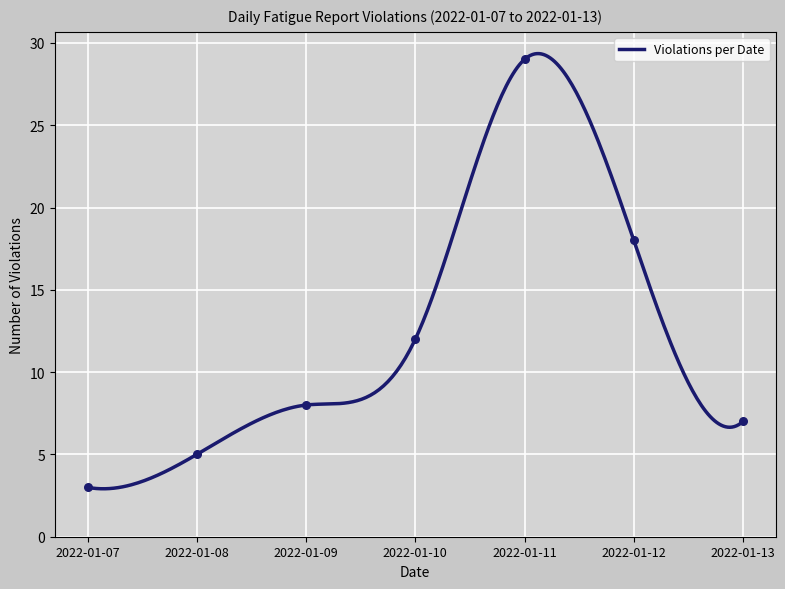

What is the change in value from 2022-01-08 to 2022-01-11?

+24